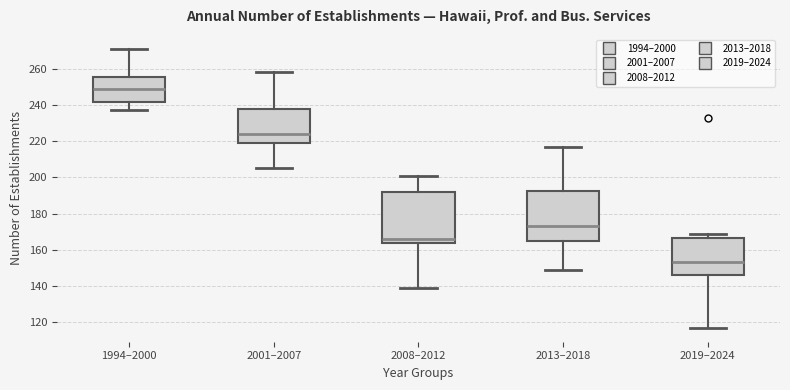

Reading left to right, transcribe this box plot: for each box, give where its median line is, the range the box spans, and where its two whiskers end, as read against the y-axis. The values are not printed on the chart, so give them approximately, as read against the axis.

1994–2000: median 250, box 242 to 256, whiskers 238 to 272
2001–2007: median 224, box 220 to 238, whiskers 206 to 258
2008–2012: median 166, box 164 to 192, whiskers 140 to 202
2013–2018: median 174, box 164 to 192, whiskers 150 to 218
2019–2024: median 154, box 146 to 166, whiskers 118 to 170